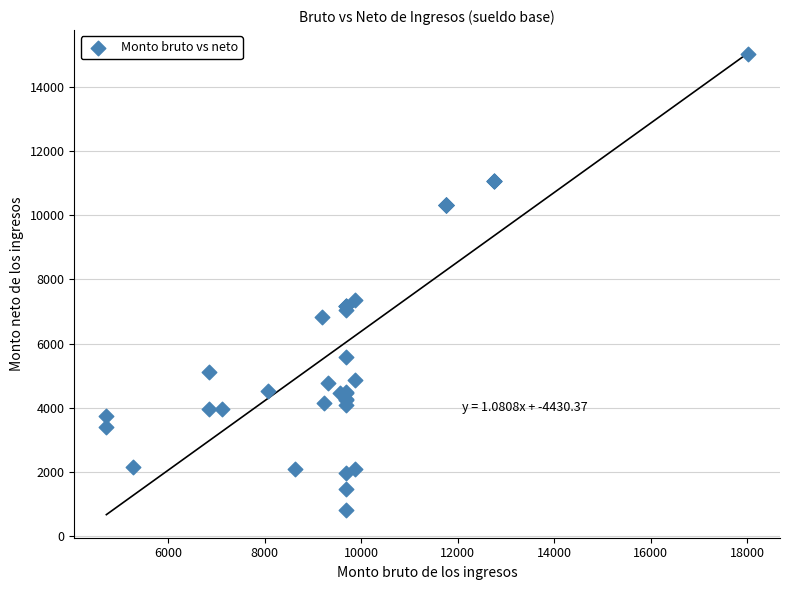

What Y value in the scatter plot is closest to 7924?

7357.6